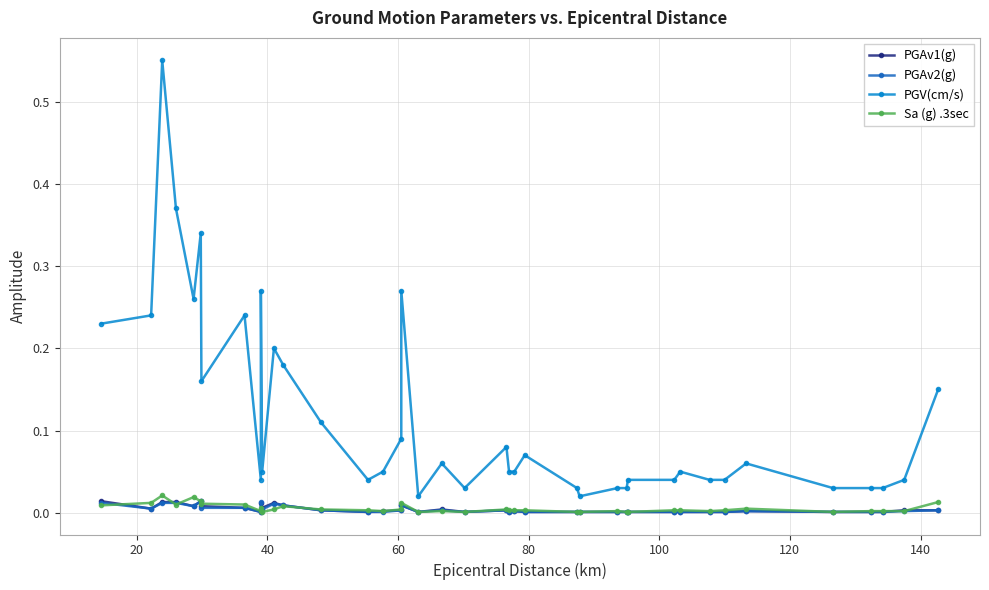

Is it true that Sa (g) .3sec equals 0.0 at 20?

True